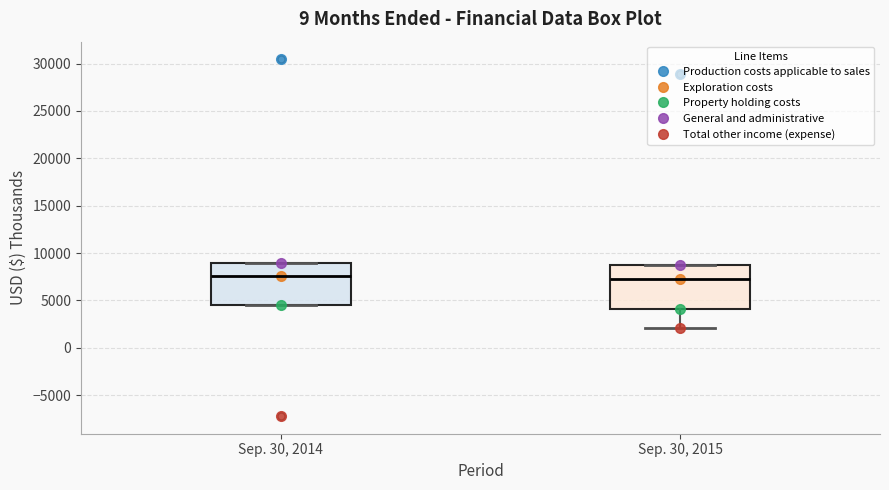

Where does the median line of the box for Sep. 30, 2014 sit on the y-axis? The values are not printed on the chart, so give them approximately, as read against the axis.

7500